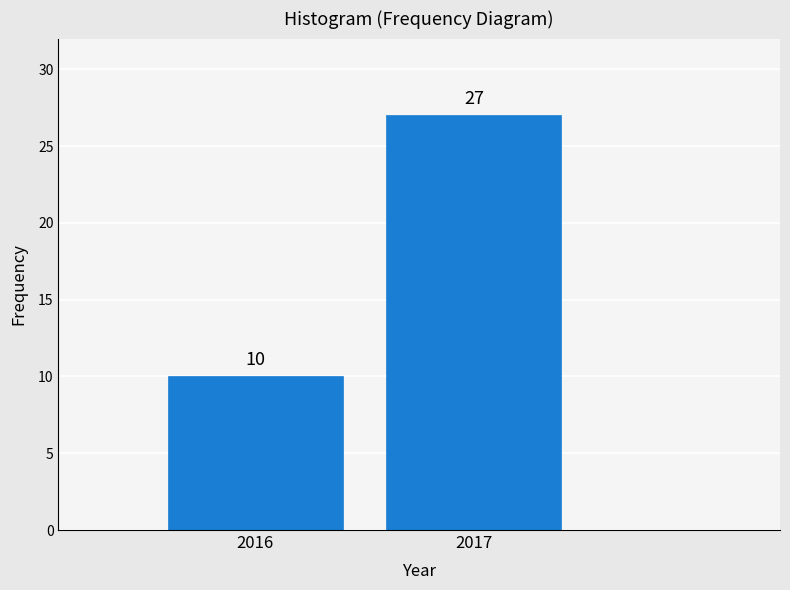

Reading left to right, transcribe all the data shown in this chart.

10	27